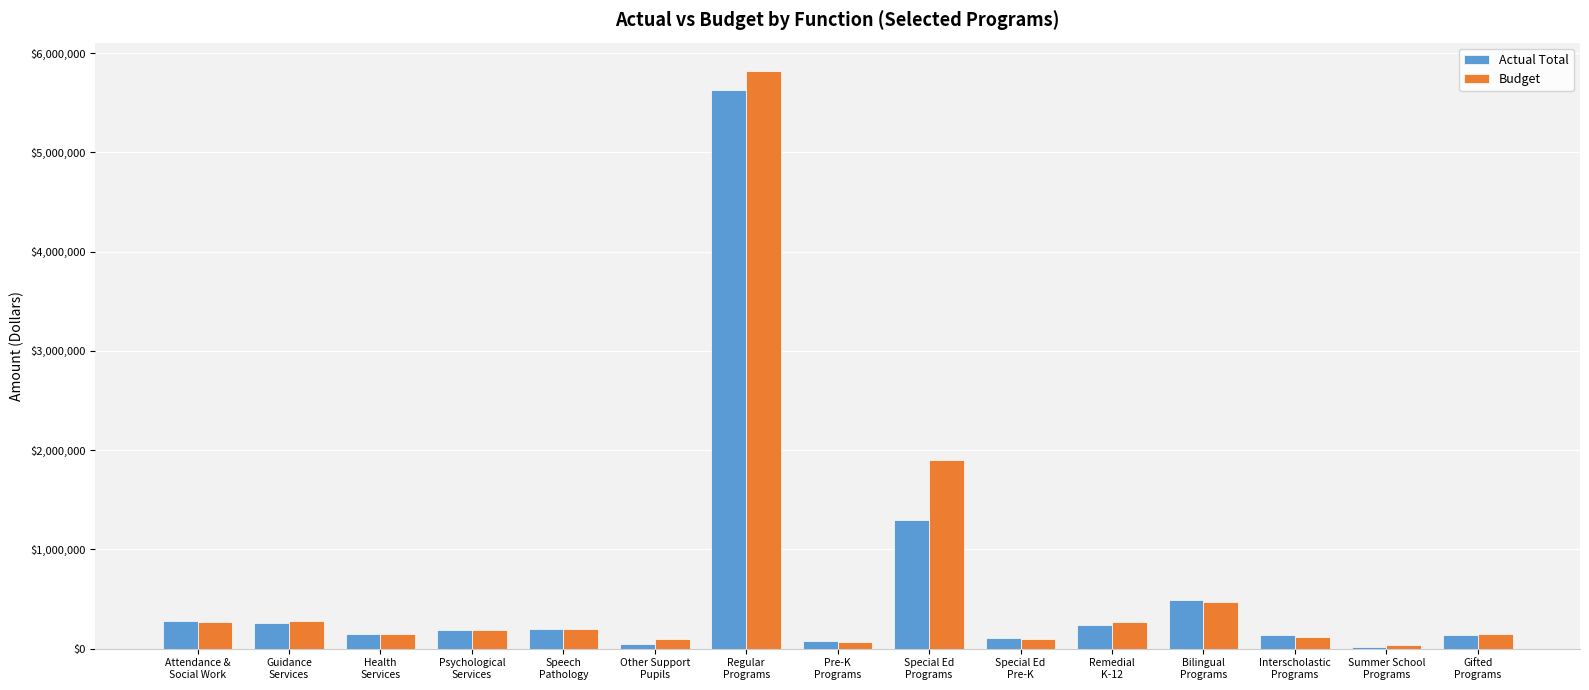

Does the chart contain stacked bars?

No